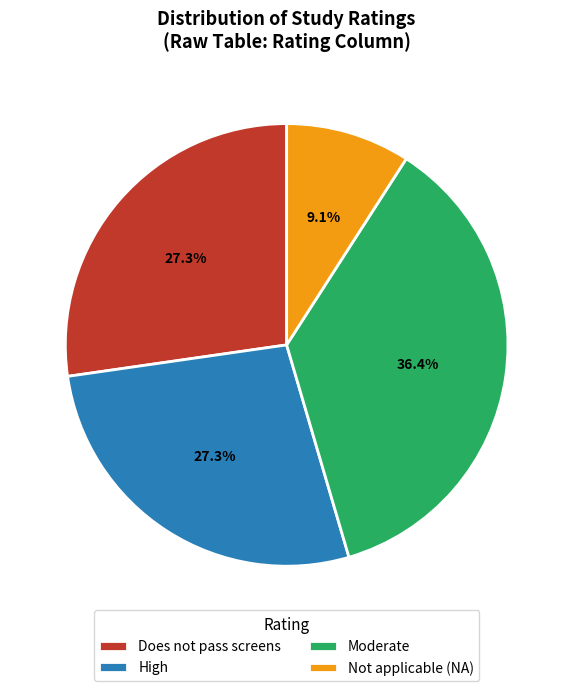

How many slices are in this pie chart?

4